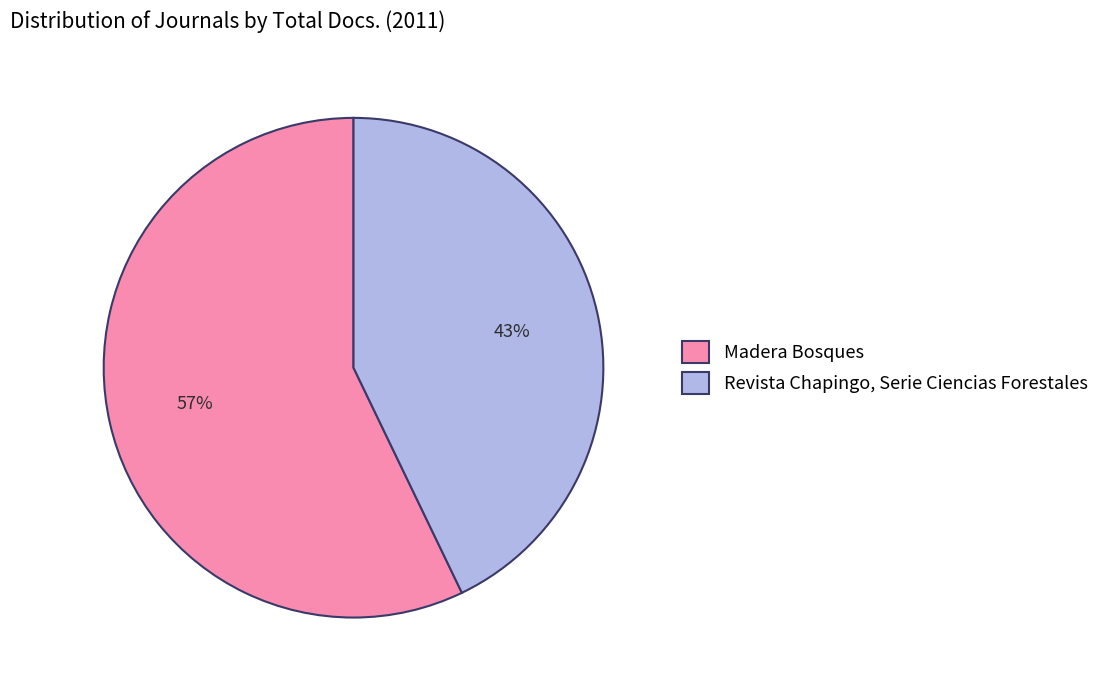

Is it true that Madera Bosques is 57% of the pie?

True